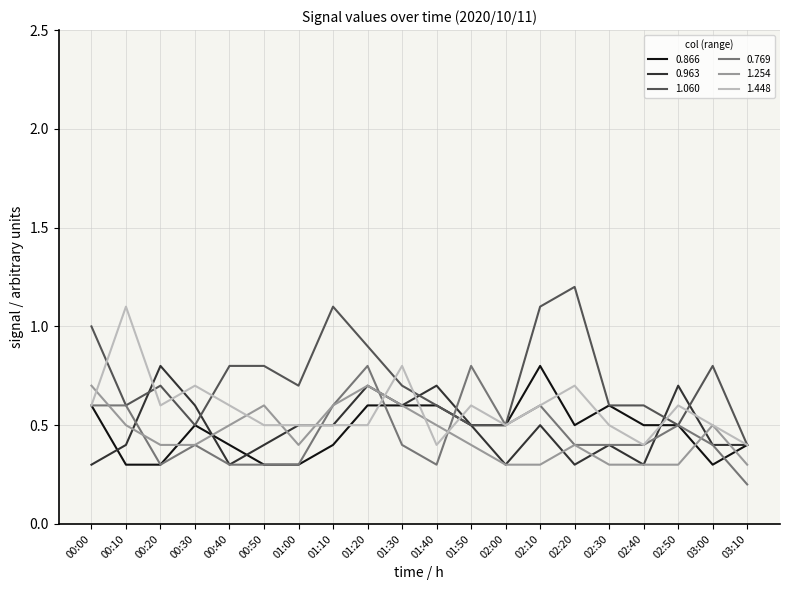

Is it true that 1.254 equals 0.4 at 00:30?

True